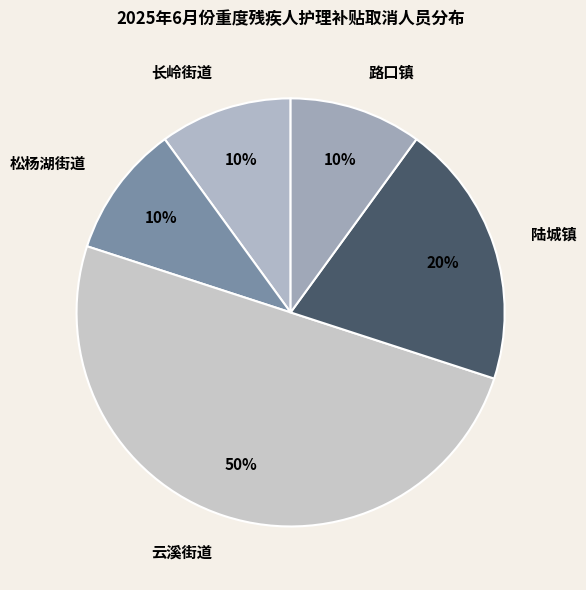

Approximately how many times larger is the value at 路口镇 compared to 云溪街道?

0.2